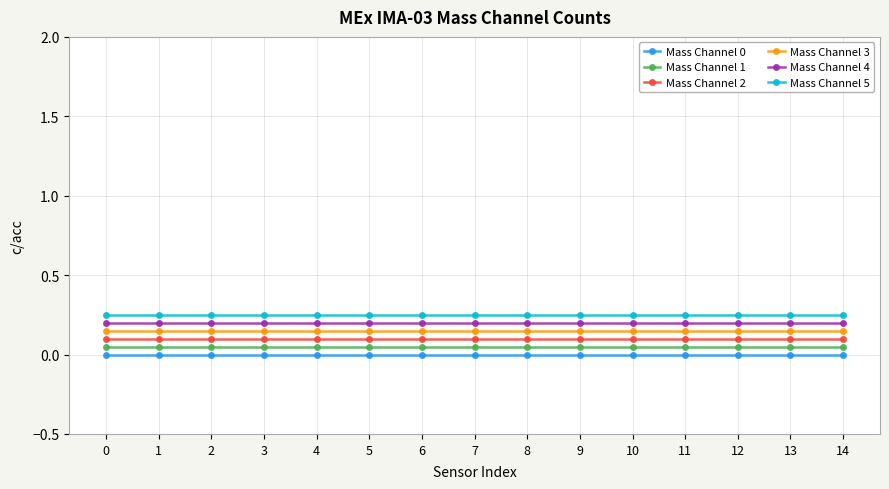

True or false: Mass Channel 0 and Mass Channel 2 cross at least once.

False